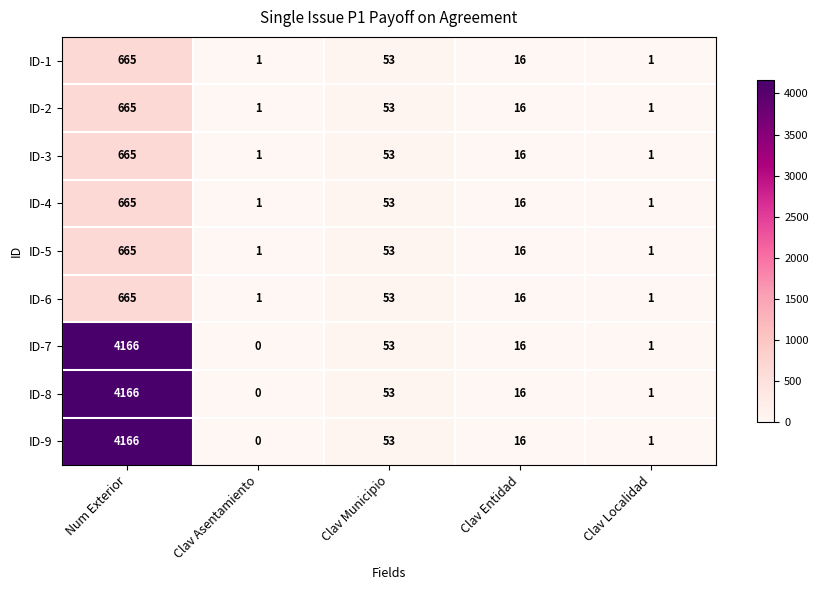

Count the number of data series in this chart.

9